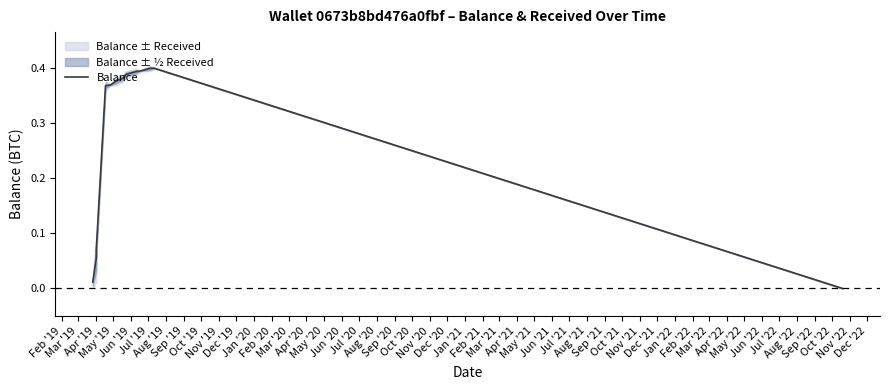

What is the difference between the maximum and minimum values?

0.4